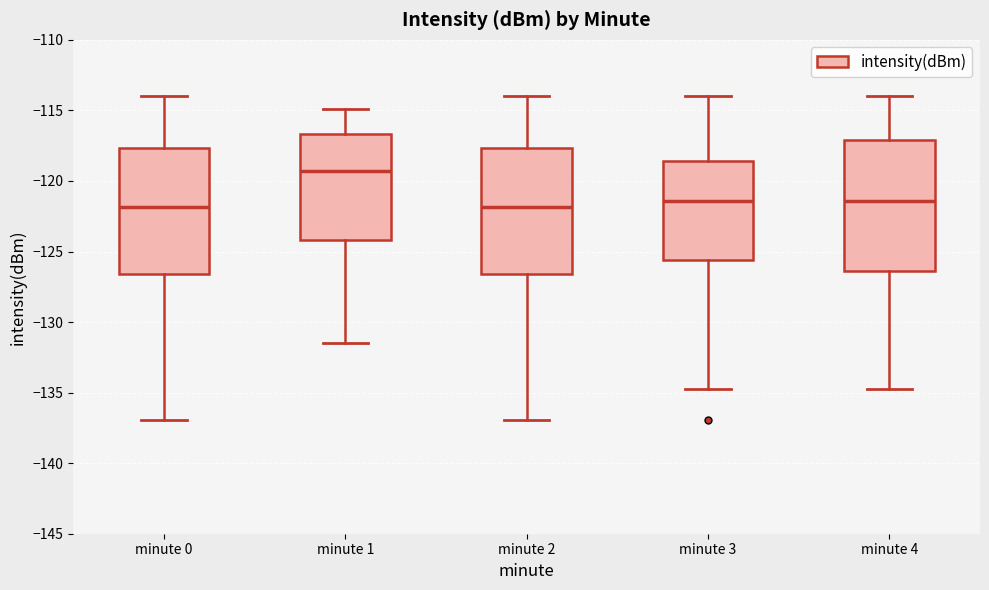

Reading left to right, read every box against the y-axis: the position of its median line, the range the box covers, and the ends of its whiskers. The values are not printed on the chart, so give them approximately, as read against the axis.

minute 0: median -122.0, box -126.5 to -117.5, whiskers -137.0 to -114.0
minute 1: median -119.5, box -124.0 to -116.5, whiskers -131.5 to -115.0
minute 2: median -122.0, box -126.5 to -117.5, whiskers -137.0 to -114.0
minute 3: median -121.5, box -125.5 to -118.5, whiskers -135.0 to -114.0
minute 4: median -121.5, box -126.5 to -117.0, whiskers -135.0 to -114.0